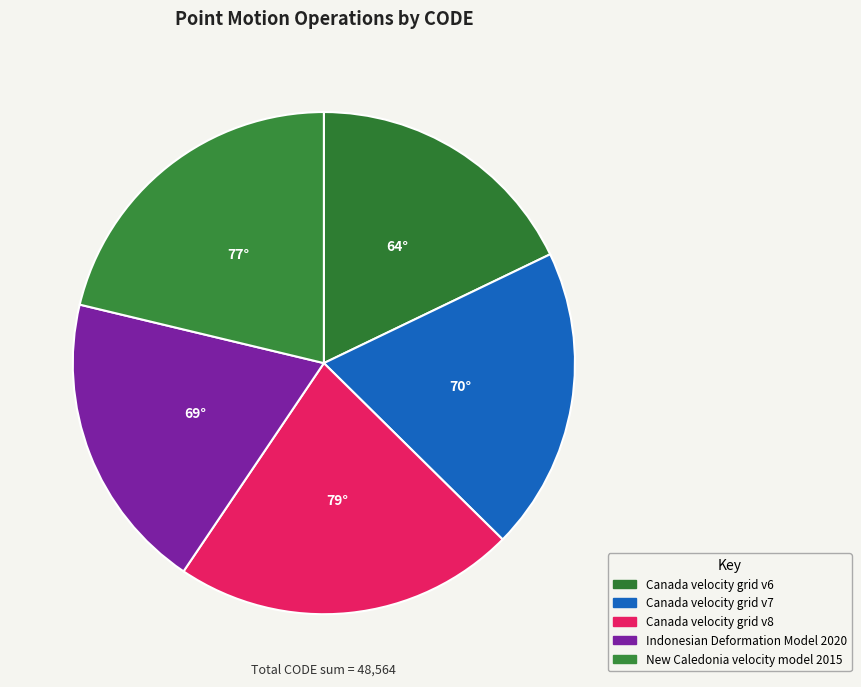

What is the smallest slice in the pie chart?

Canada velocity grid v6